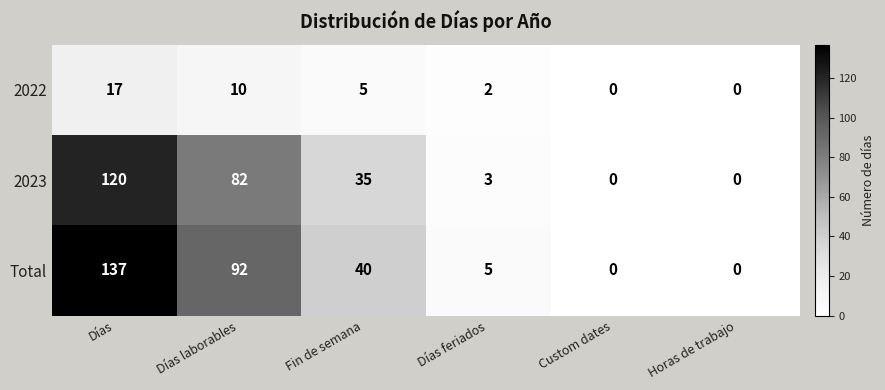

At how many categories does at least one series exceed 74?

2